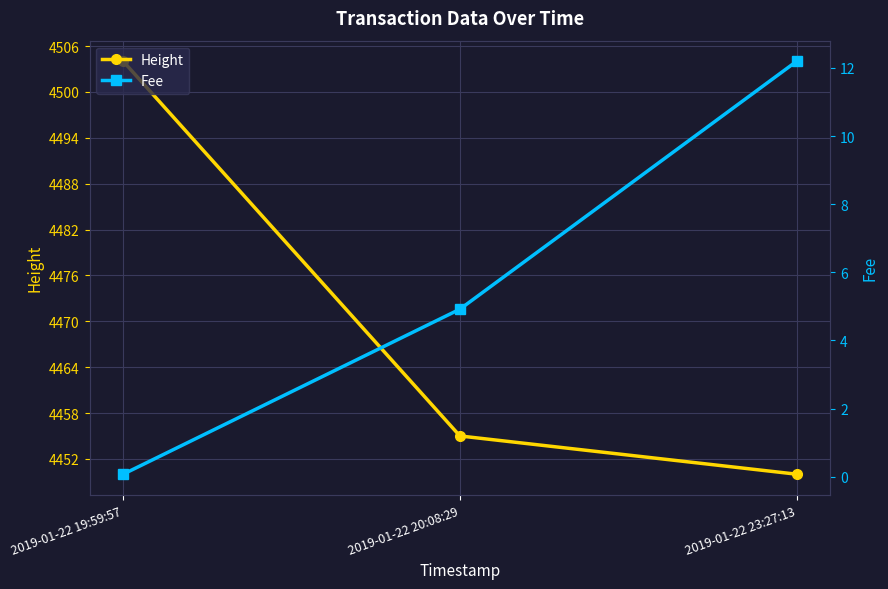

What is the total value across all series at 2019-01-22 23:27:13?

4462.2